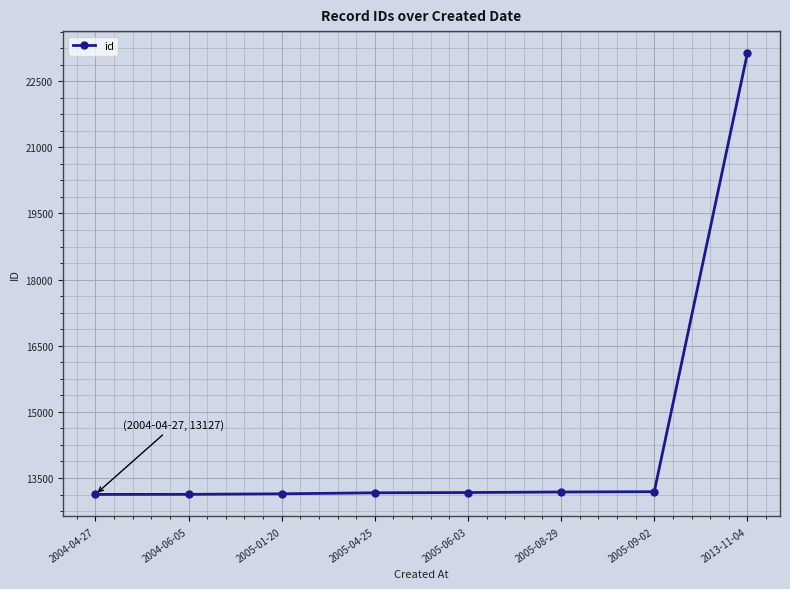

Which category has the highest value across all series?

2013-11-04